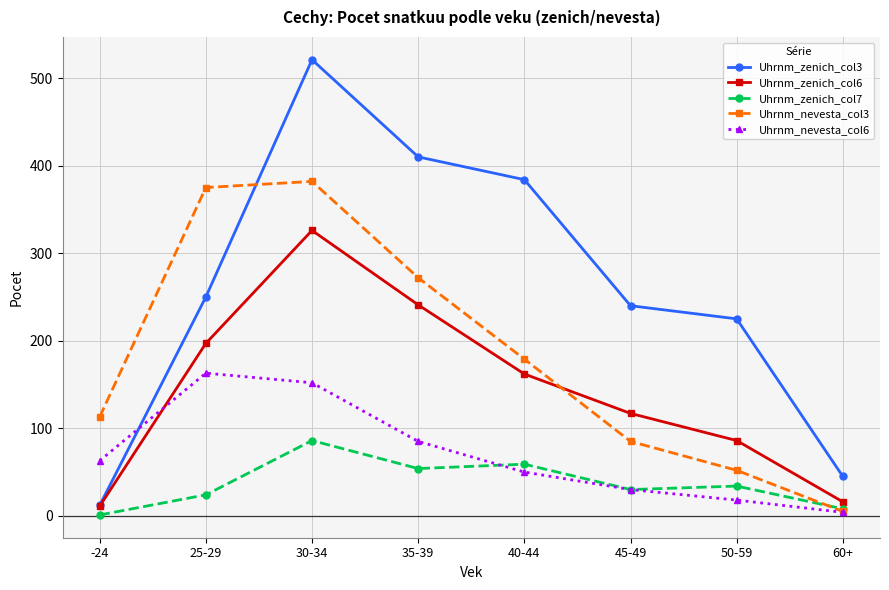

What is the lowest value of the Uhrnm_zenich_col6 series?

11